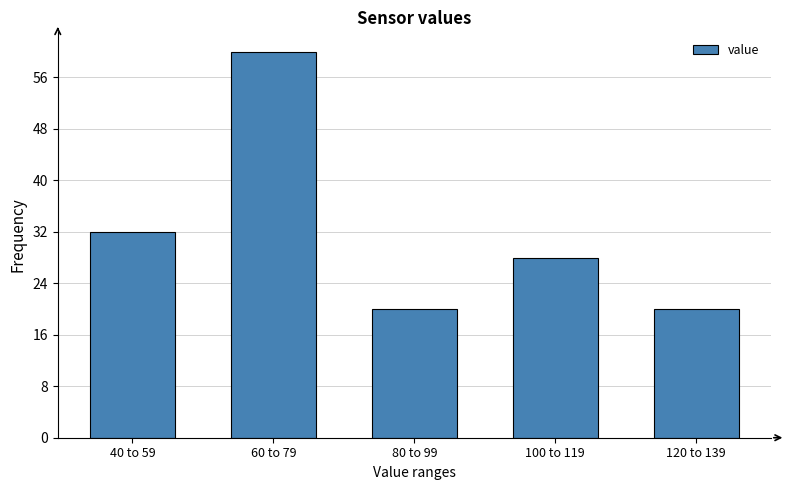

Reading left to right, transcribe all the data shown in this chart.

40 to 59=32	60 to 79=60	80 to 99=20	100 to 119=28	120 to 139=20